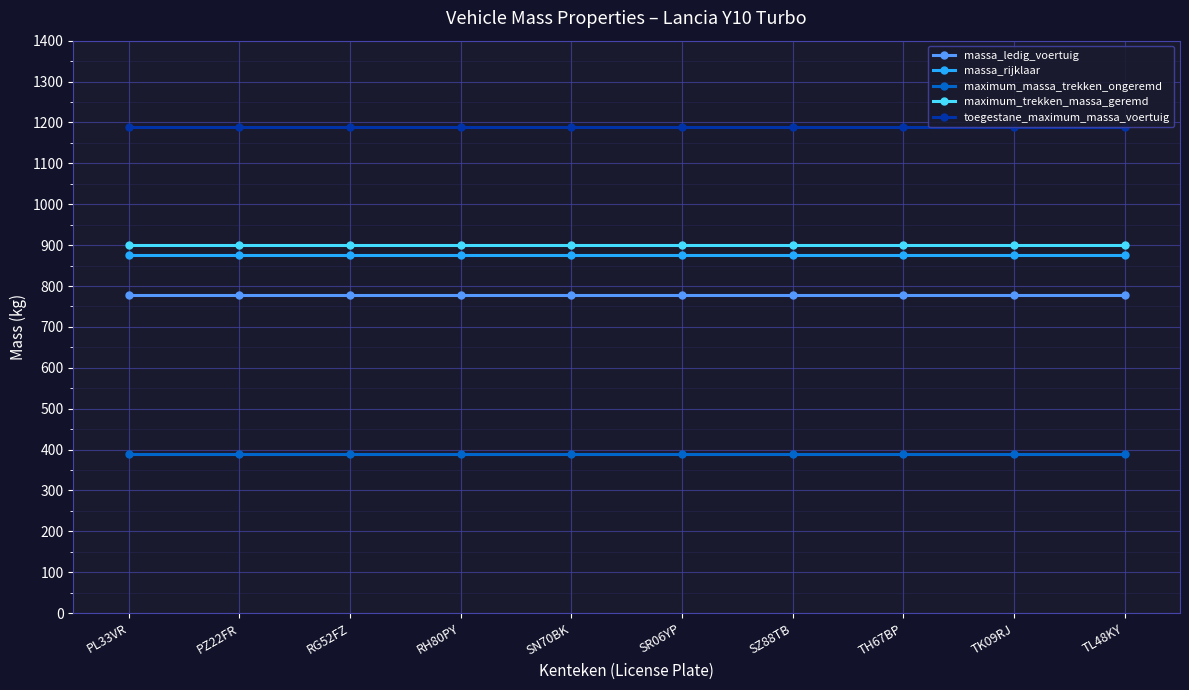

What are all the series names shown in the legend?

massa_ledig_voertuig, massa_rijklaar, maximum_massa_trekken_ongeremd, maximum_trekken_massa_geremd, toegestane_maximum_massa_voertuig